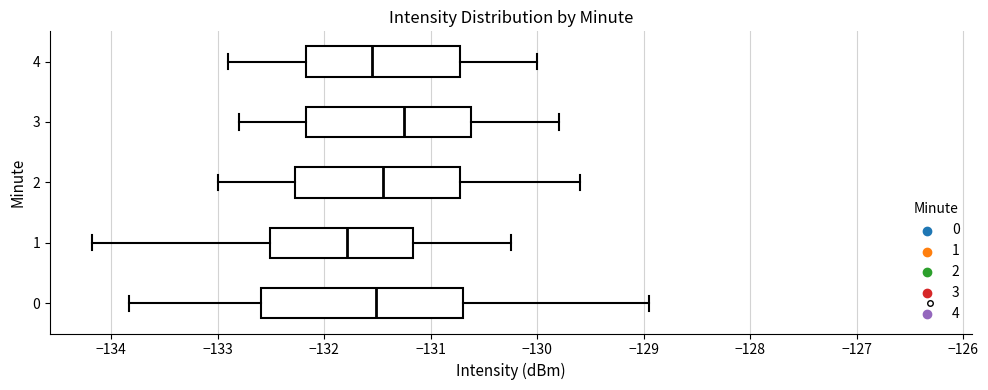

Which box is the widest, from its left edge to its right edge?

0